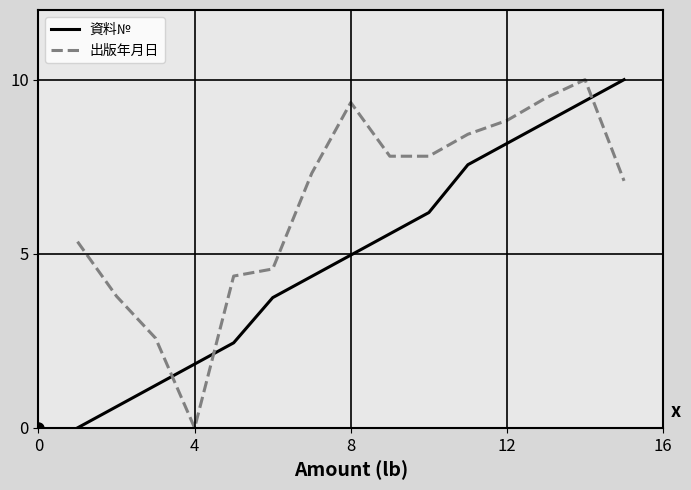

What is the average value of the 出版年月日 series?

6.4